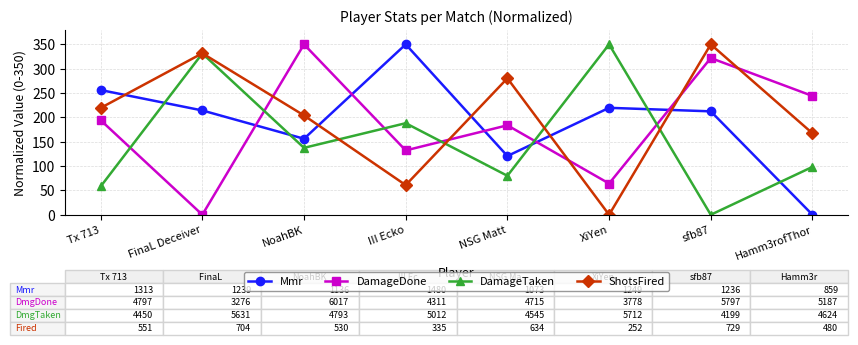

Where is ShotsFired nearest to the value 175?

Hamm3rofThor